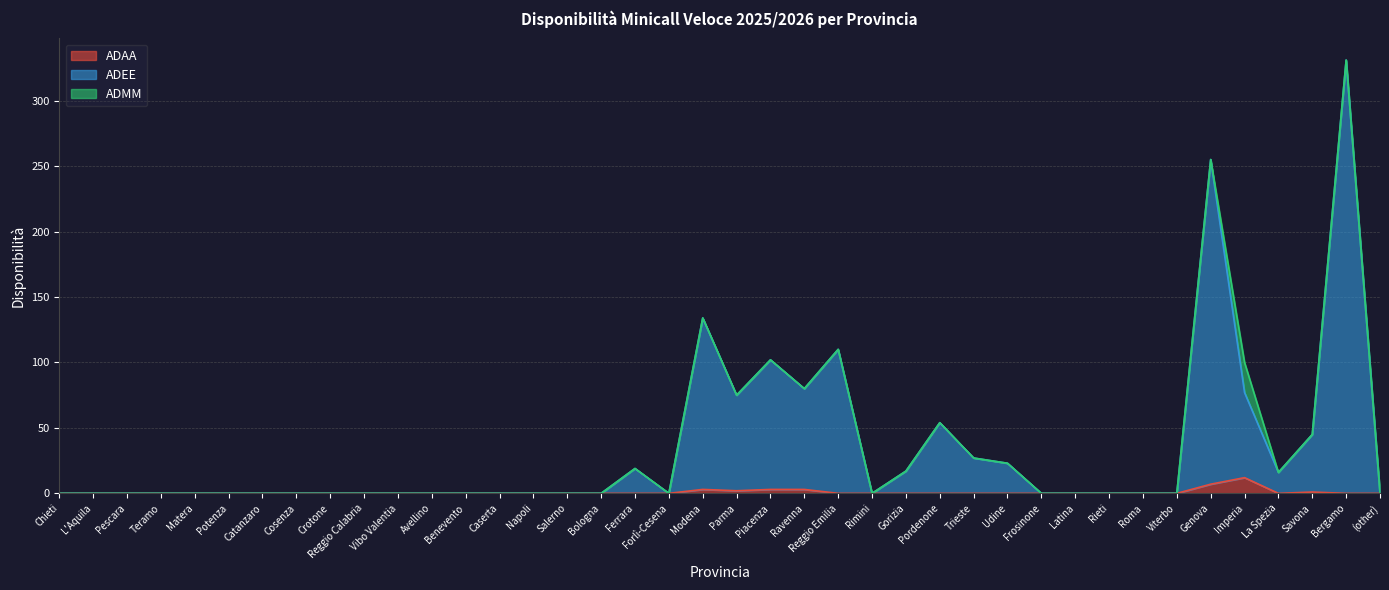

What is the highest value of the ADAA series?

12